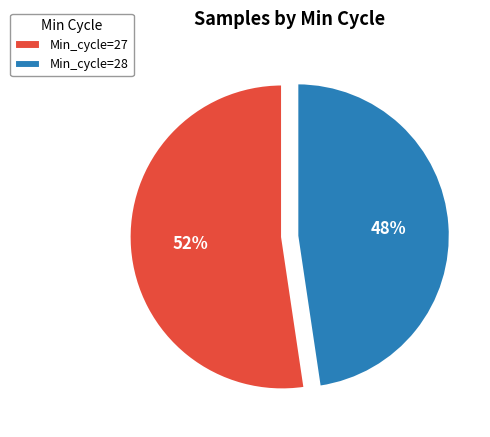

Is there any slice that represents more than half of the pie?

Yes